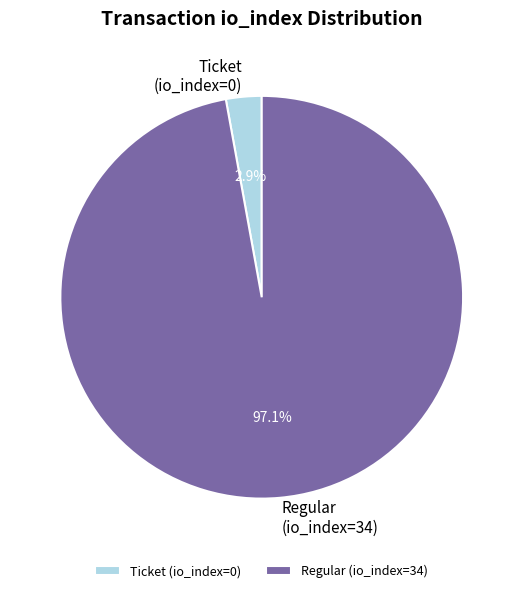

What is the majority slice?

Regular (io_index=34)